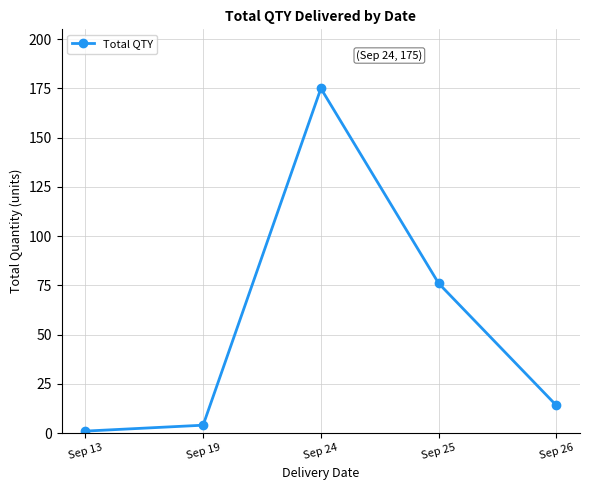

What is the sum of all values?

270